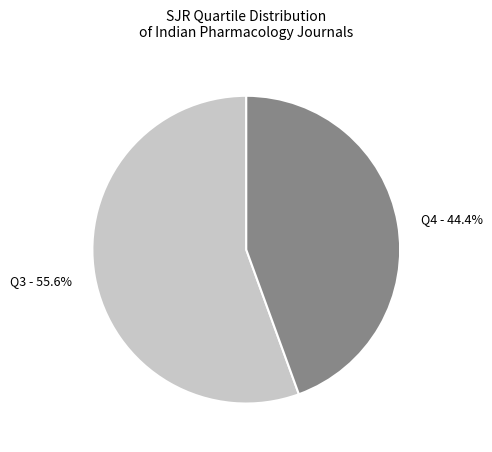

What is the largest slice in the pie chart?

Q3 - 55.6%